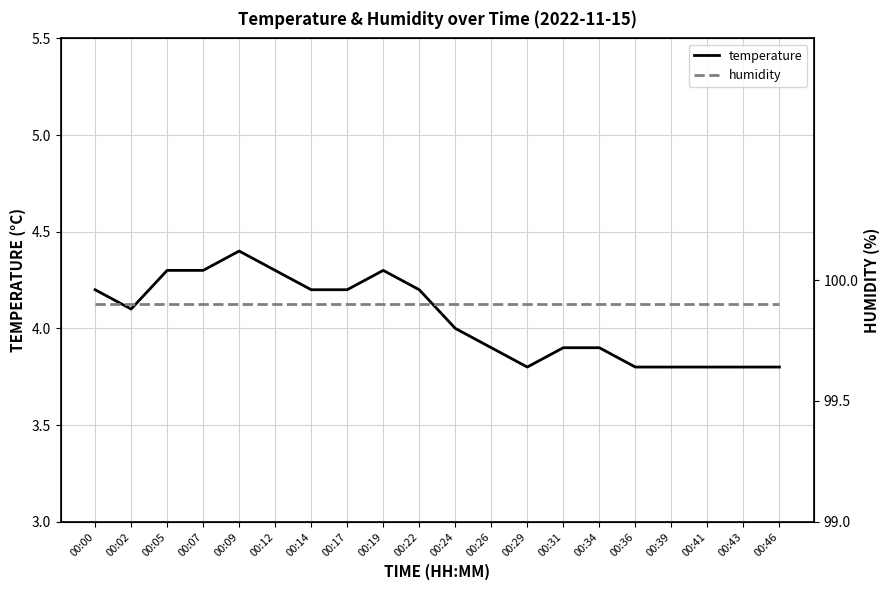

What is the highest value of the temperature series?

4.4